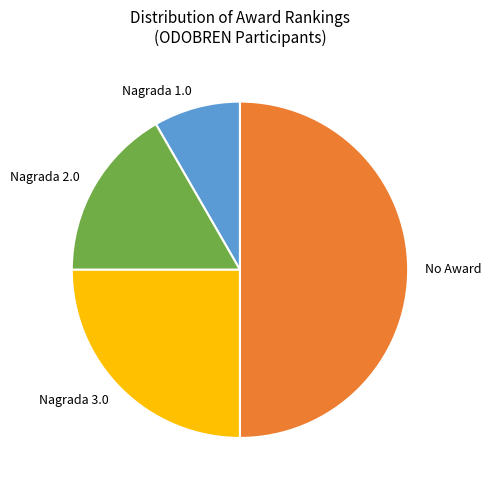

Does Nagrada 3.0 represent more than half of the total?

No